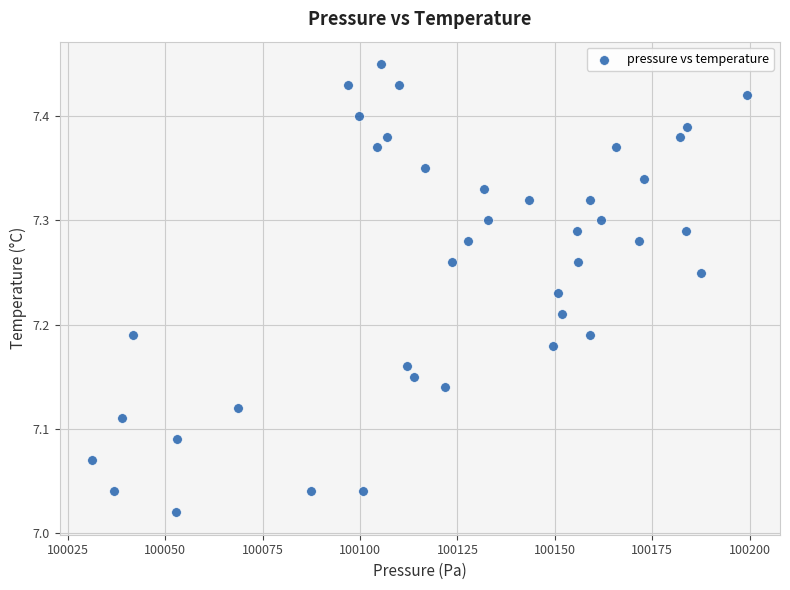

What is the range of Y values (max minus min)?

0.4